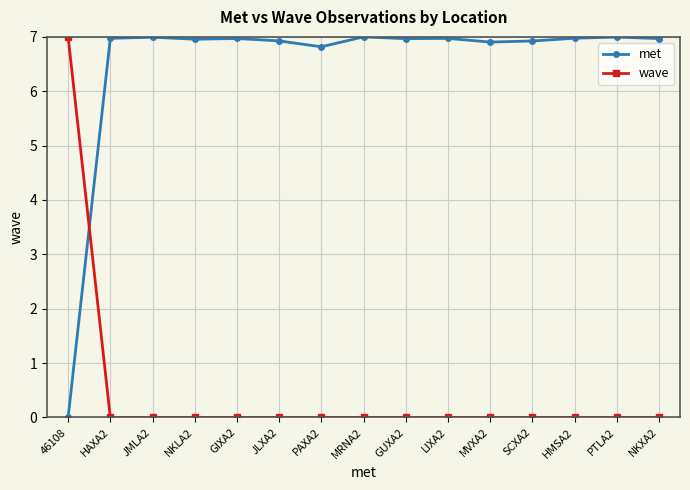

Reading right to left, what are all the values shown in this chart?

met: 7.0	7.0	7.0	6.9	6.9	7.0	7.0	7.0	6.8	6.9	7.0	7.0	7.0	7.0	0.0
wave: 0.0	0.0	0.0	0.0	0.0	0.0	0.0	0.0	0.0	0.0	0.0	0.0	0.0	0.0	7.0